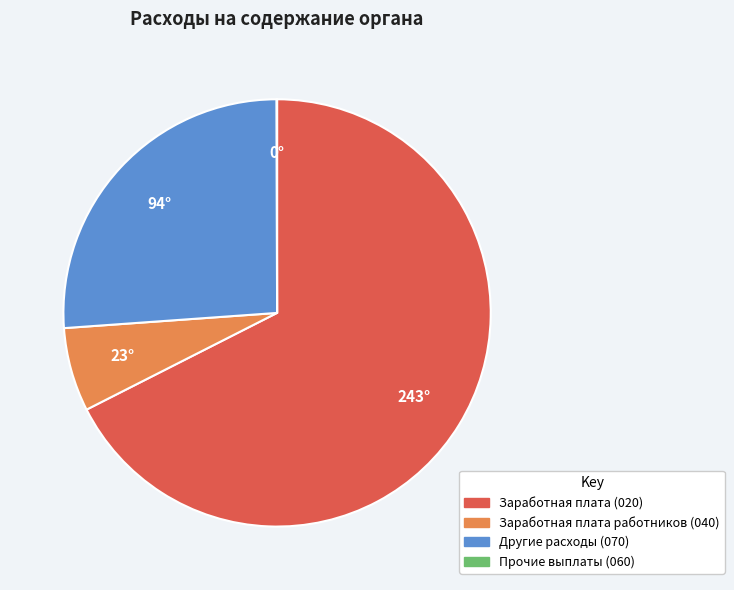

Approximately how many times larger is the value at Другие расходы (070) compared to Заработная плата (020)?

0.4